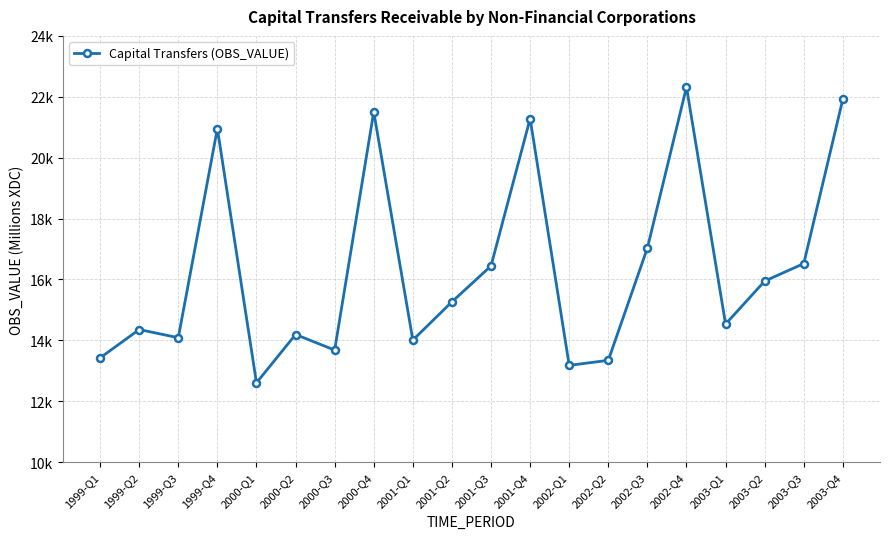

What is the sum of the values at 2000-Q3 and 2001-Q1?

27690.8